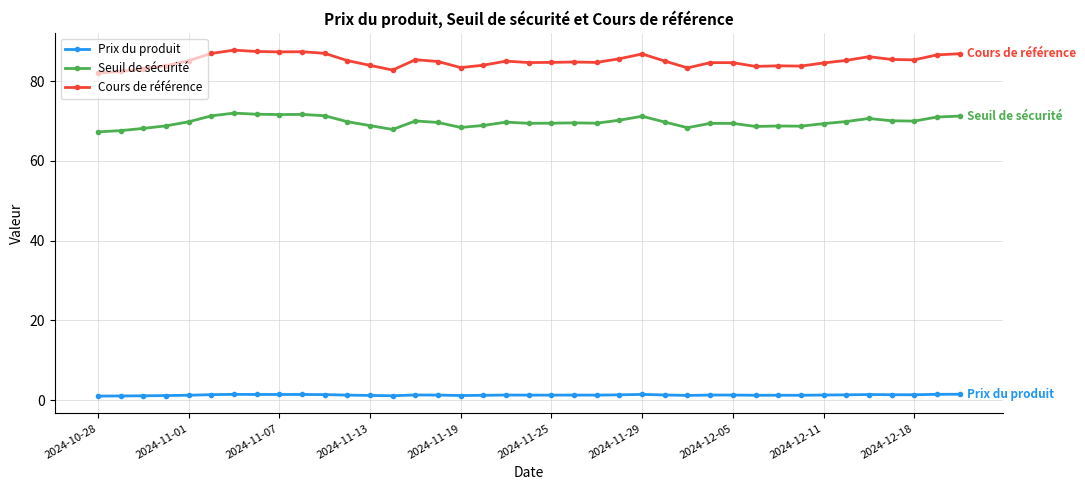

True or false: Prix du produit has more than 1 interior local peaks.

True